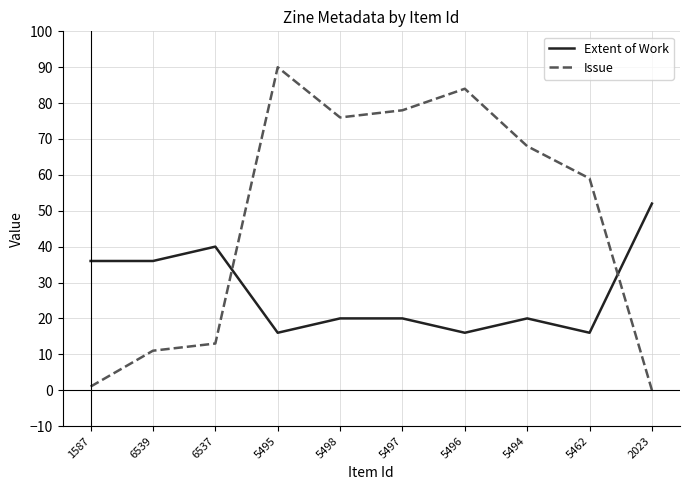

Where is the first local maximum for Issue?

5495